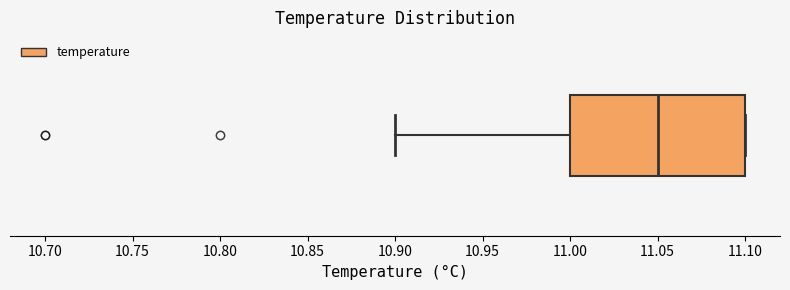

Where does the median line of the box sit on the x-axis? The values are not printed on the chart, so give them approximately, as read against the axis.

11.05